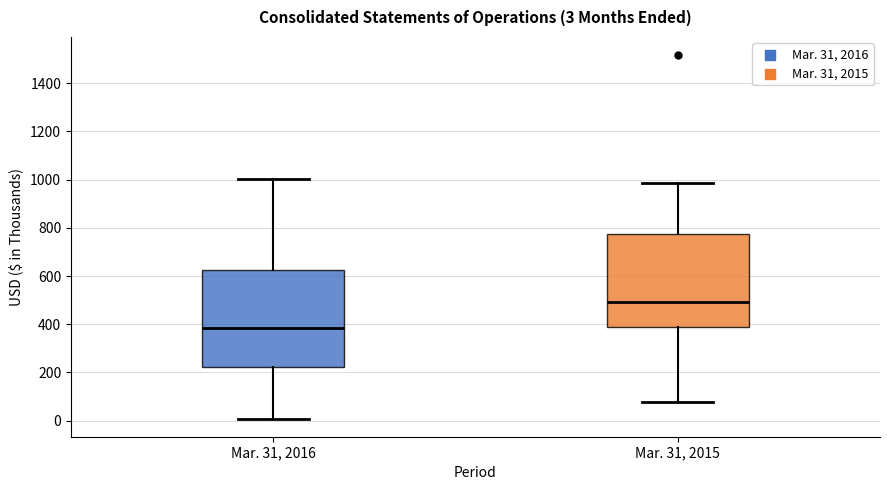

Which box has the highest median line?

Mar. 31, 2015